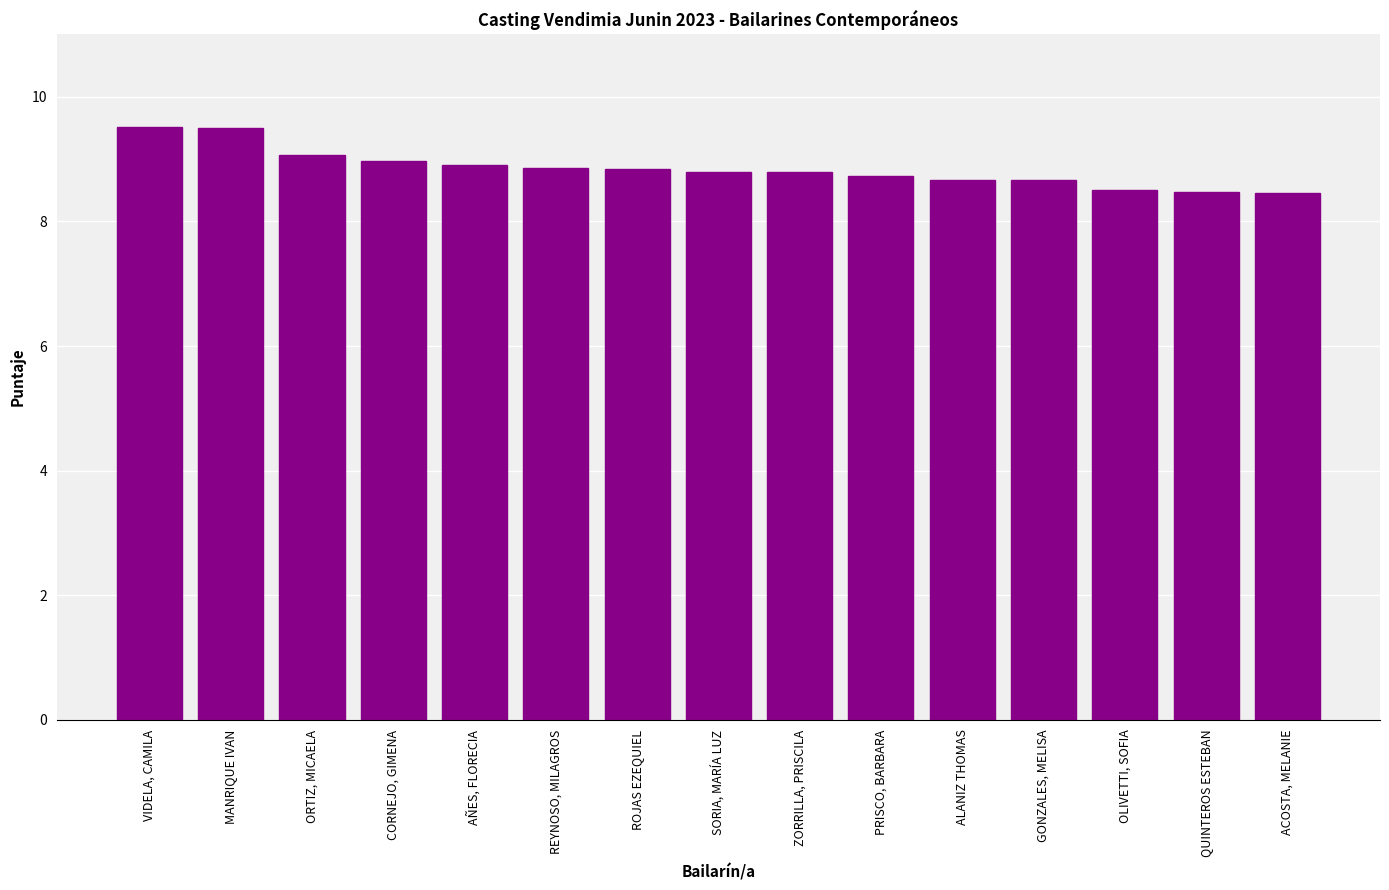

The chart shows a value of 8.5 at QUINTEROS ESTEBAN. True or false?

True